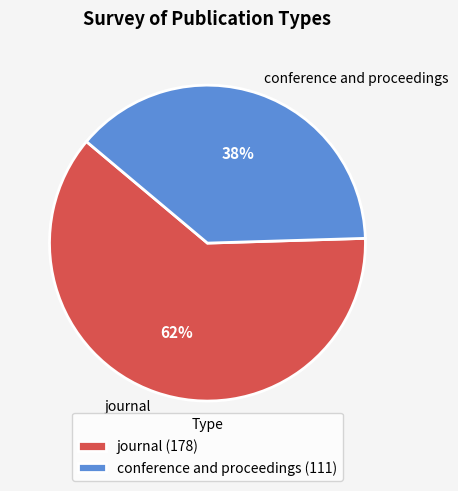

Rank the categories by value from highest to lowest.

journal, conference and proceedings